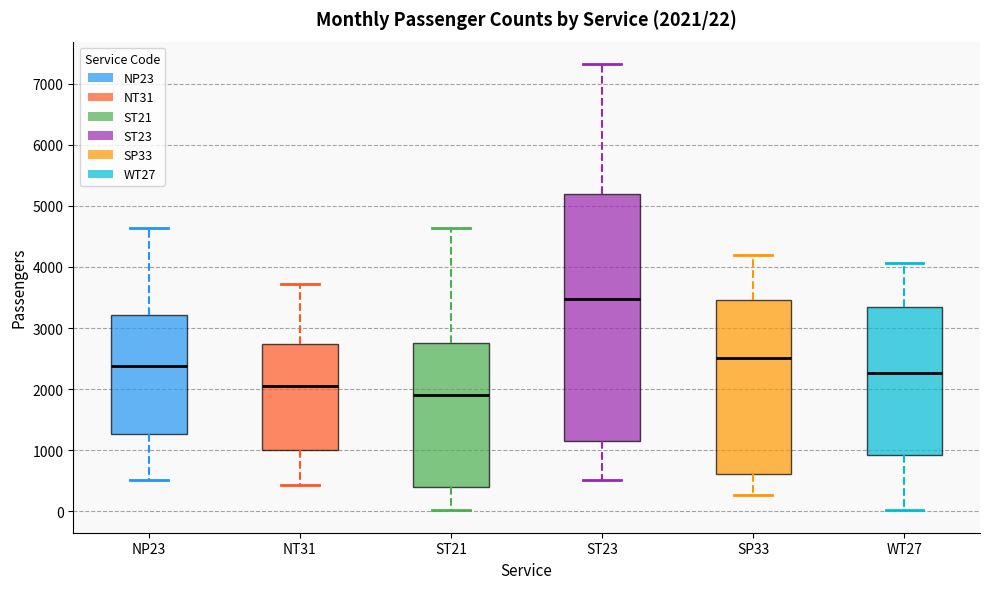

Which box's median line is the lowest?

ST21